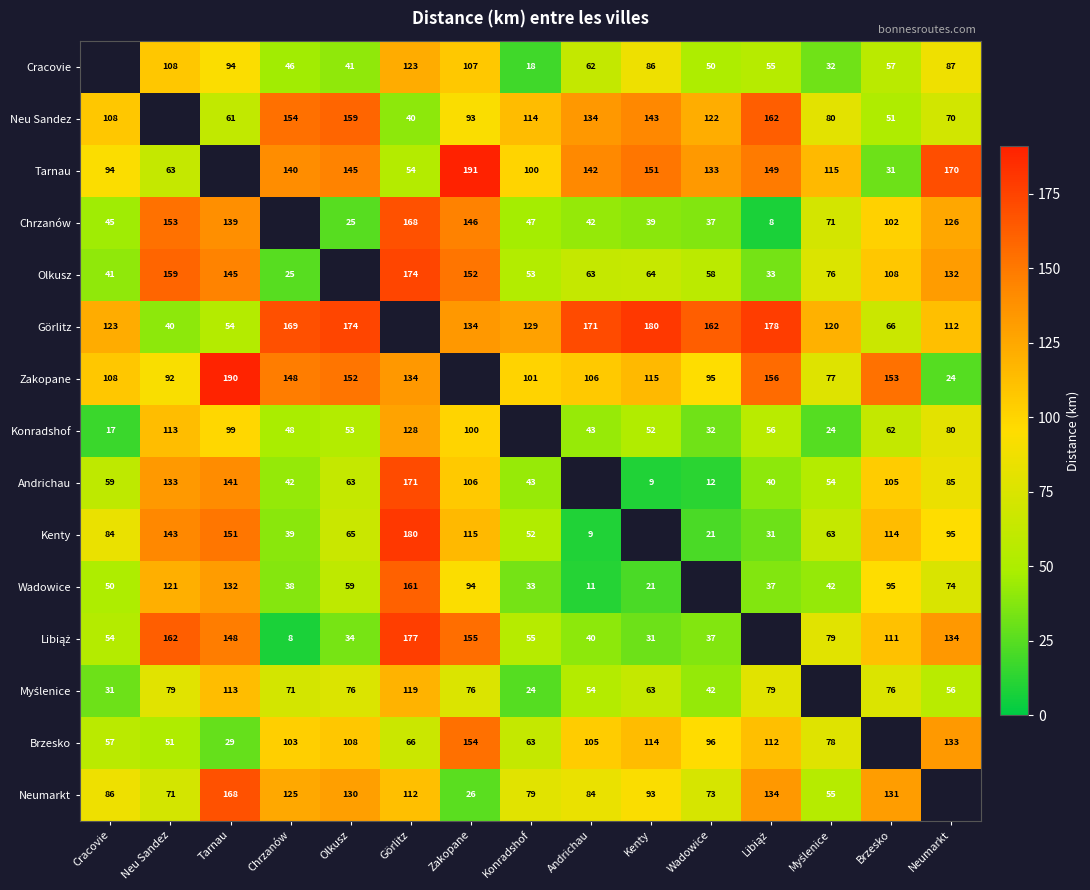

The value of Zakopane at Konradshof is 101. True or false?

True